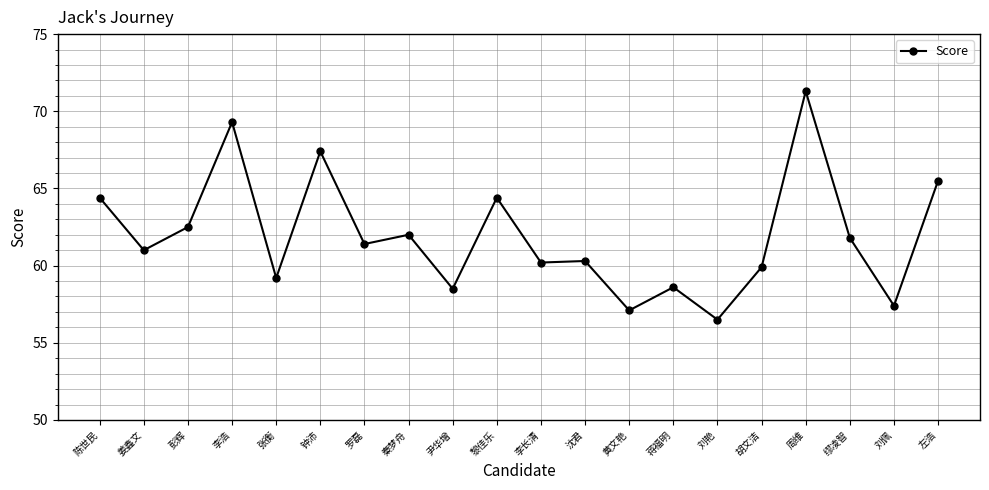

What is the approximate value at 彭辉?

62.5